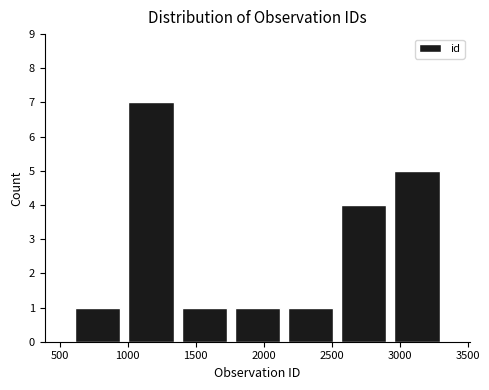

How tall is the bar that spans 1750 to 2150 on the x-axis? Neither the bar edges nor the heights are printed on the chart, so give them approximately, as read against the axes.

1